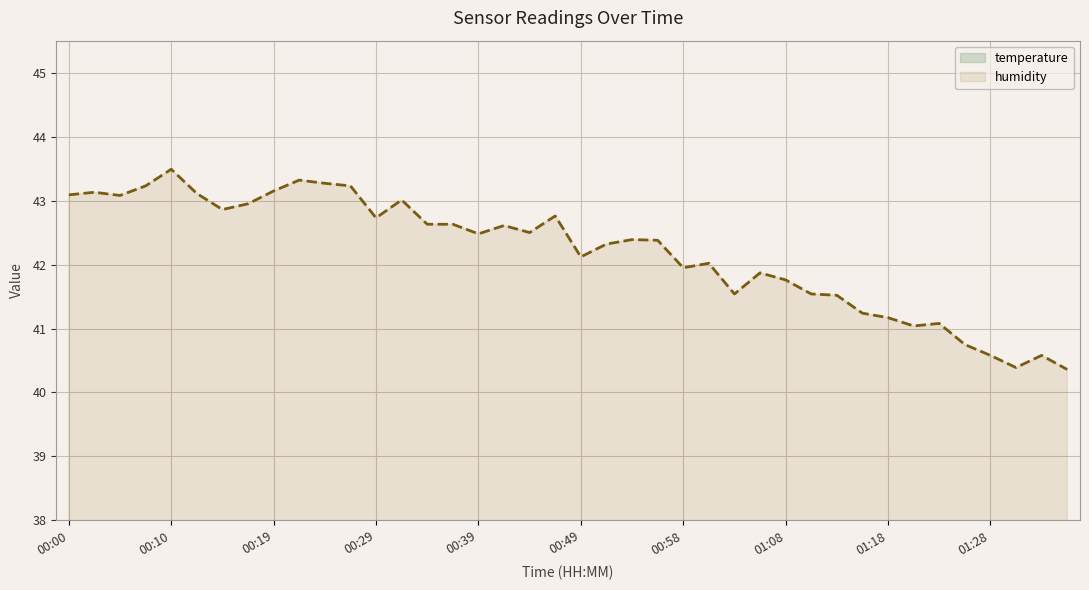

What is the total value across all series at 17?

77.2